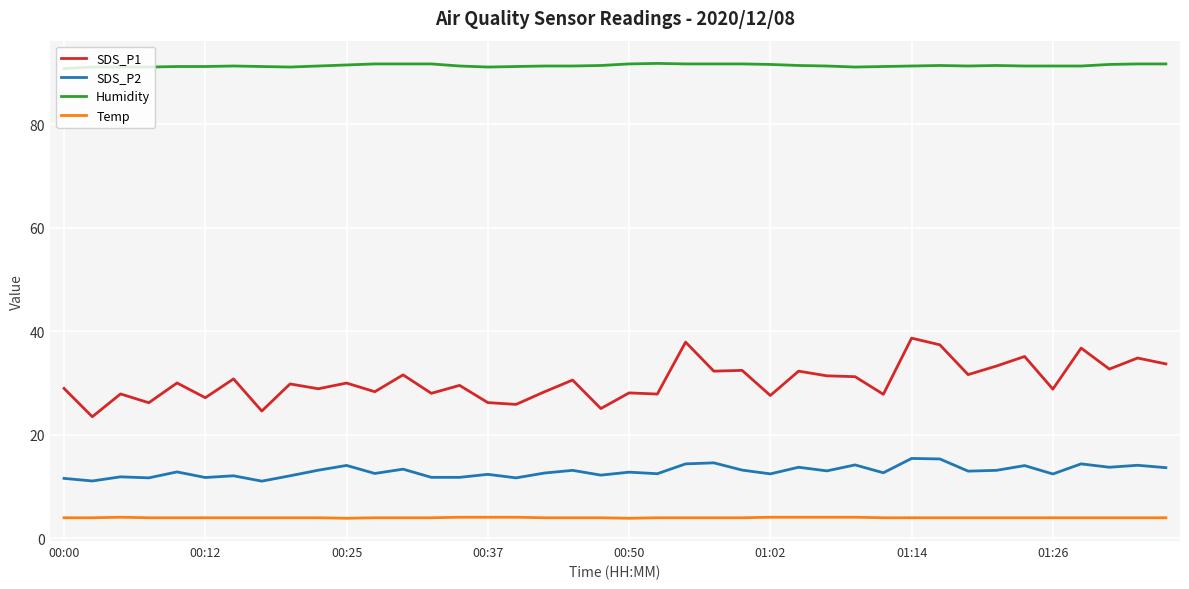

What is the sum of all SDS_P2 values?

518.2